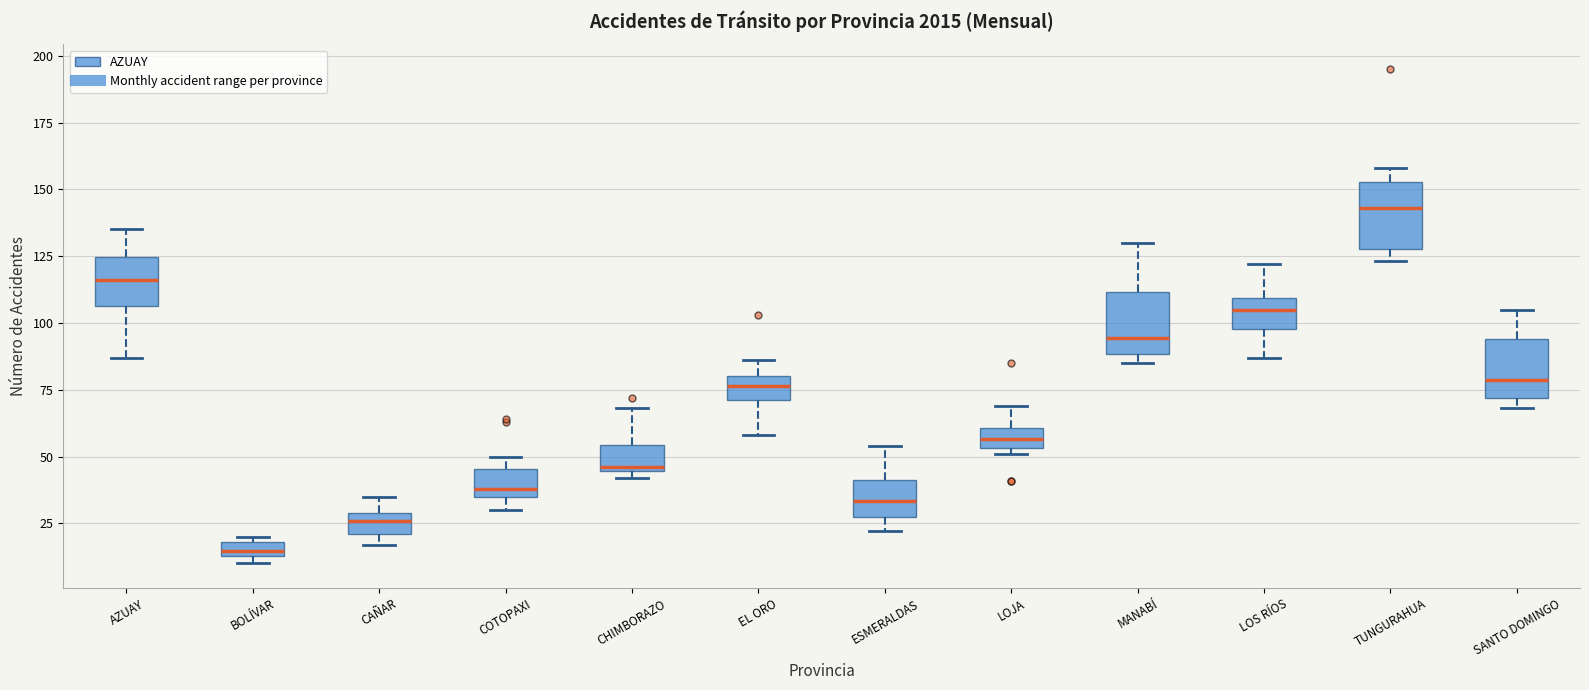

Where is the lower edge of the box for CAÑAR on the y-axis? The values are not printed on the chart, so give them approximately, as read against the axis.

20